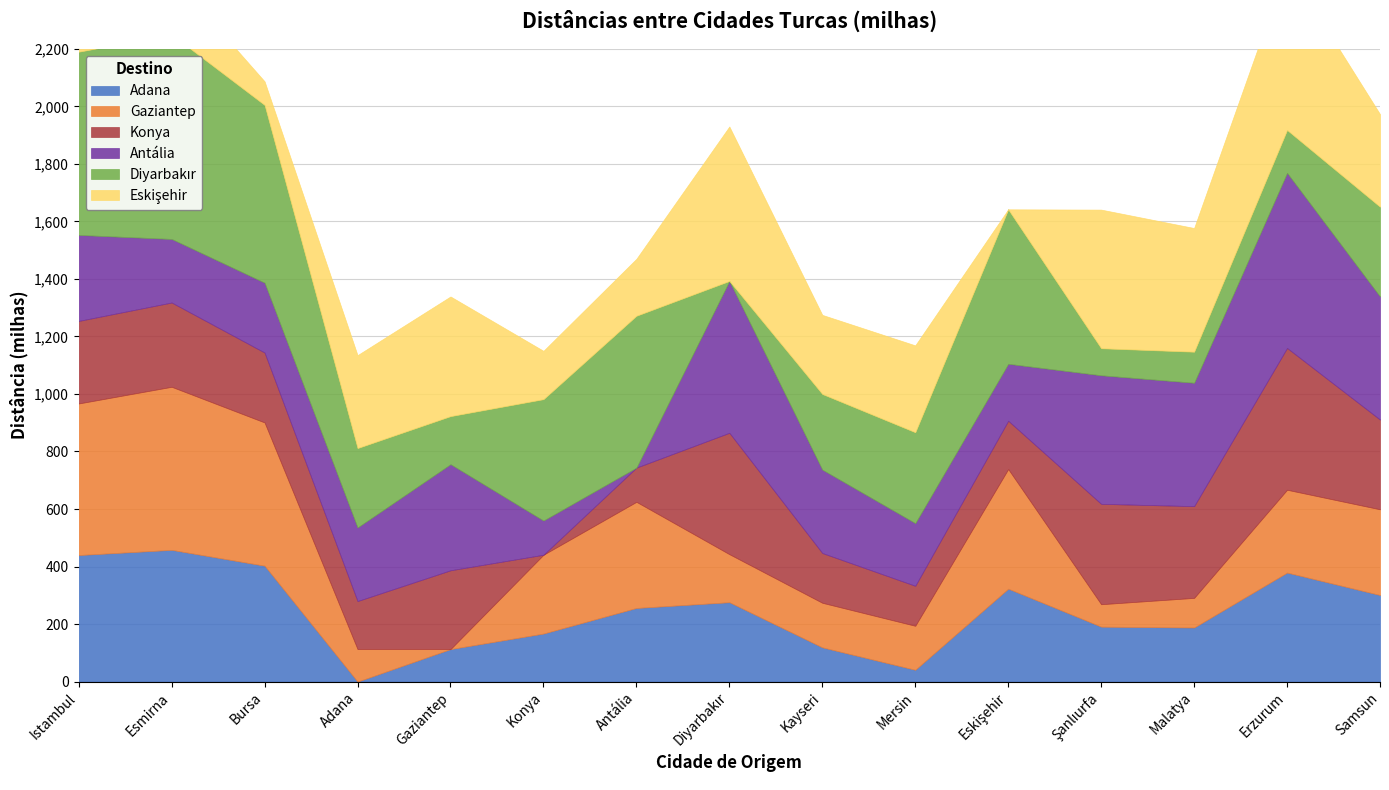

True or false: Gaziantep has a value of 375 at Esmirna.

False